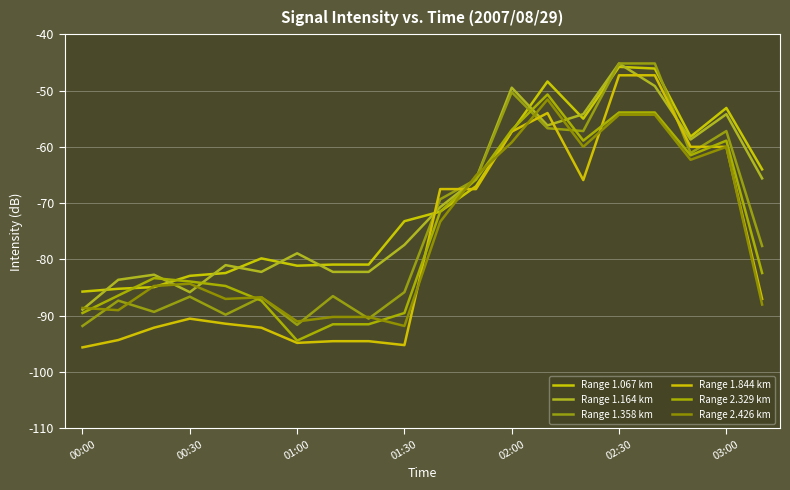

How many categories are shown in the chart?

20